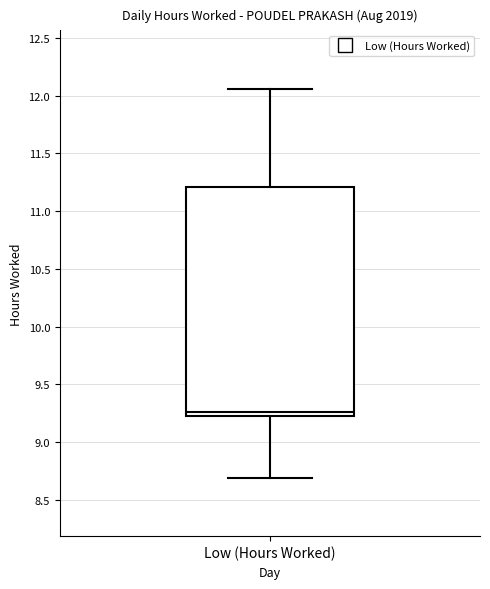

Read this box plot against the y-axis: the position of the median line, the range covered by the box, and the ends of both whiskers. The values are not printed on the chart, so give them approximately, as read against the axis.

median 9.25 (just above the box's lower edge), box 9.25 to 11.20, whiskers 8.70 to 12.05